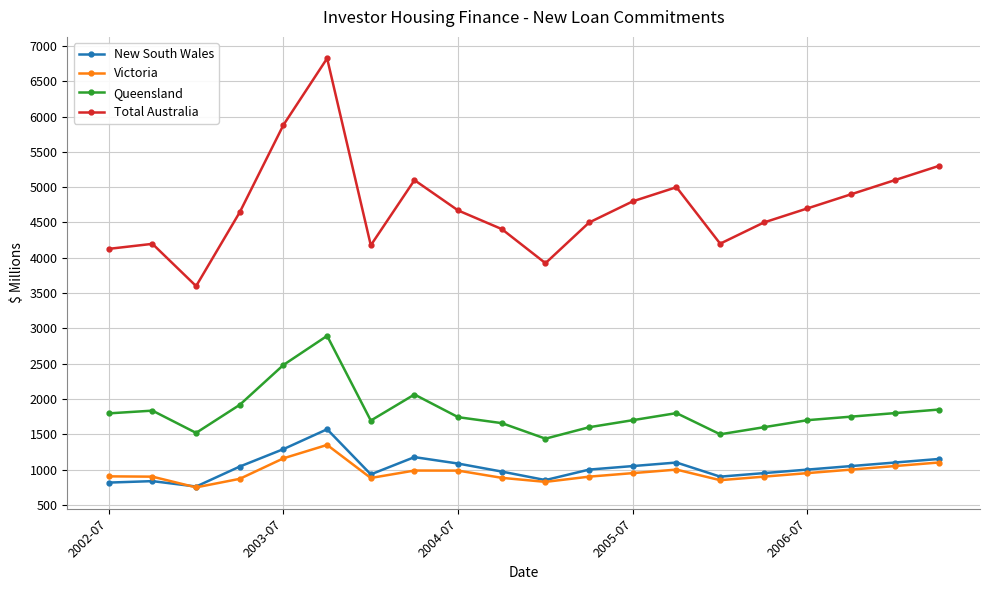

True or false: Total Australia and Victoria cross at least once.

False